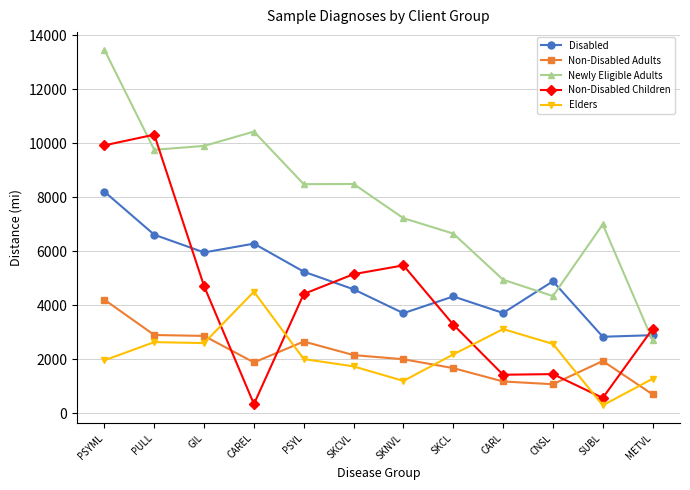

How many data points in Elders are less than 2171?

6